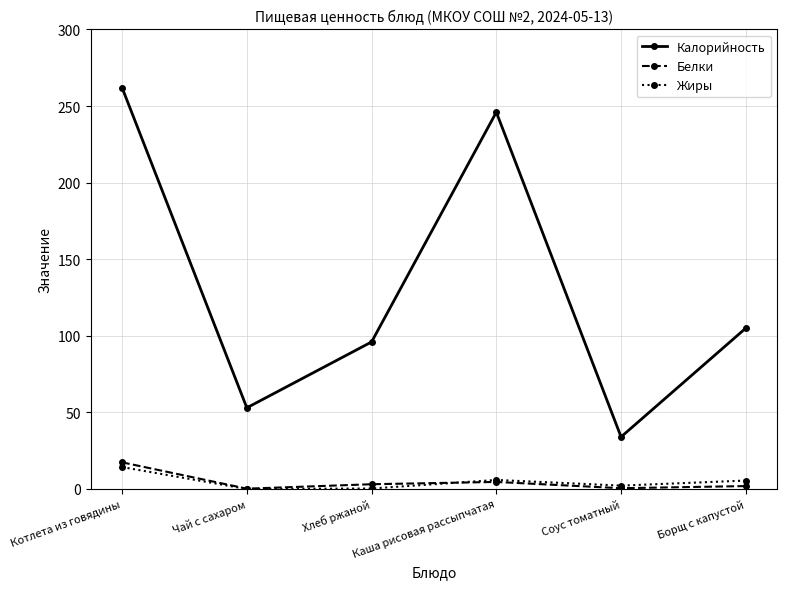

How many values in the Калорийность series are below 105?

3